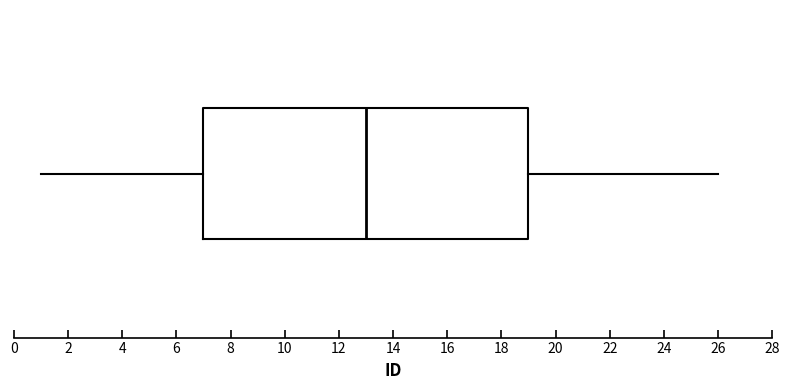

Transcribe this box plot: give where the median line is, the range the box spans, and where the two whiskers end, as read against the x-axis. The values are not printed on the chart, so give them approximately, as read against the axis.

median 13, box 7 to 19, whiskers 1 to 26